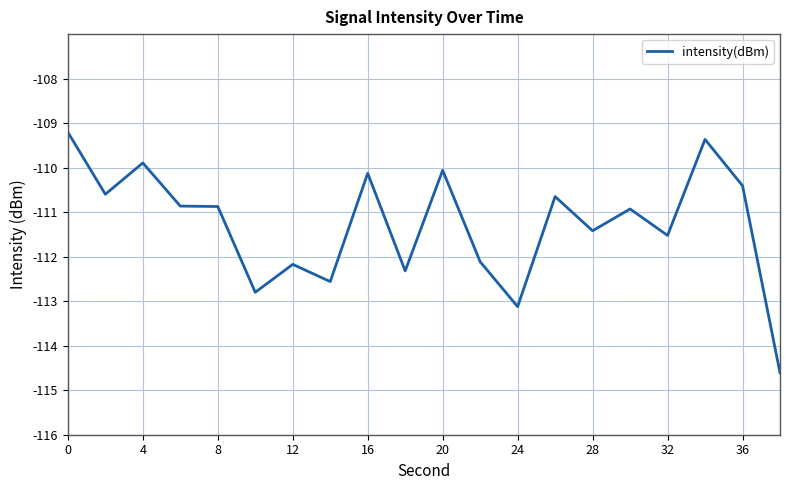

What is the difference between the maximum and minimum values?

5.4